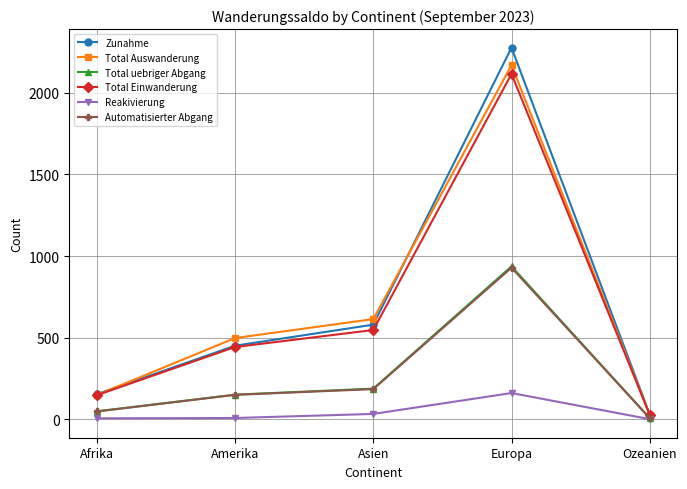

At which label is Total Einwanderung closest to 1072?

Asien